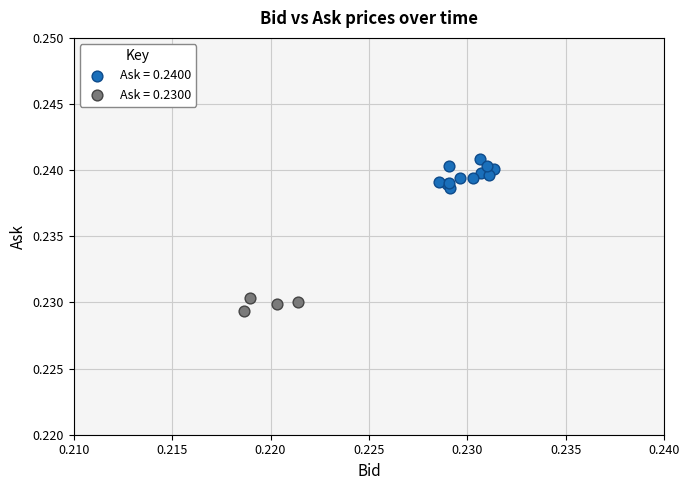

Which series contains the lowest Y value?

Ask = 0.2300